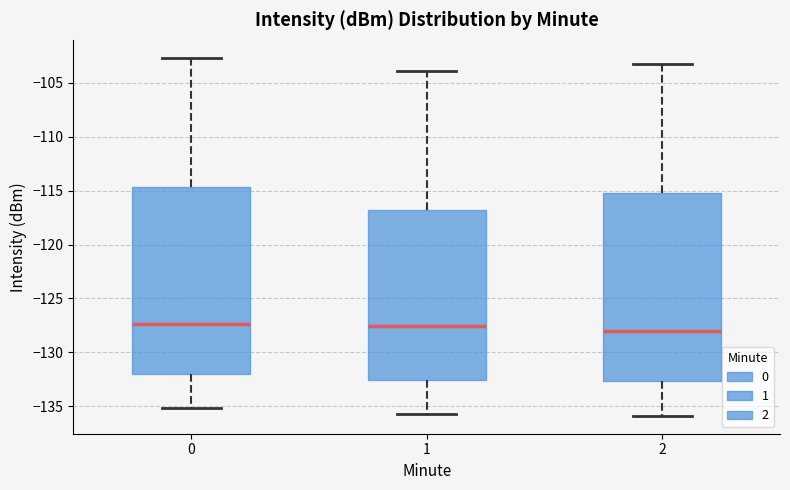

Reading left to right, read every box against the y-axis: the position of its median line, the range the box covers, and the ends of its whiskers. The values are not printed on the chart, so give them approximately, as read against the axis.

0: median -127.5, box -132.0 to -114.5, whiskers -135.0 to -102.5
1: median -127.5, box -132.5 to -117.0, whiskers -136.0 to -104.0
2: median -128.0, box -132.5 to -115.0, whiskers -136.0 to -103.0